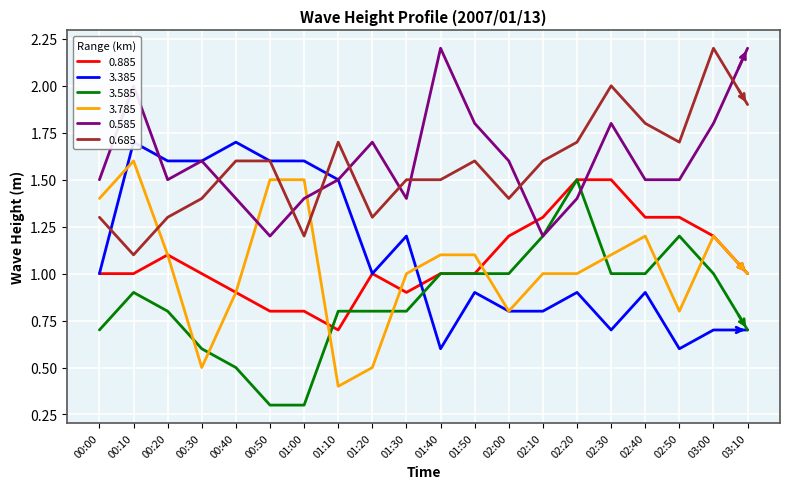

Does the chart display data point markers on the line(s)?

No